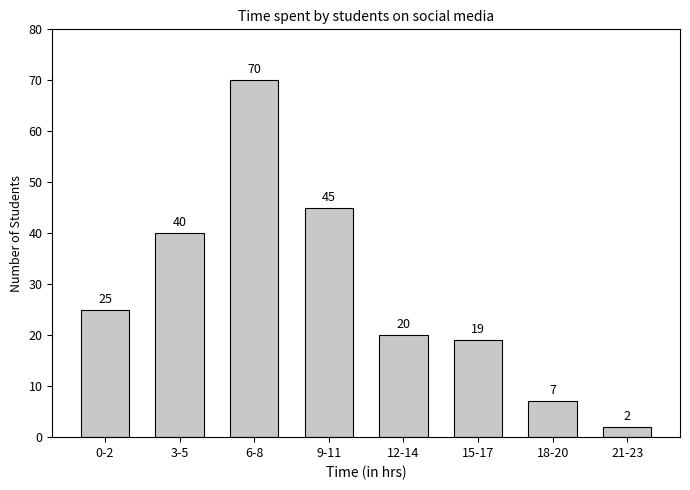

Reading right to left, transcribe all the data shown in this chart.

2	7	19	20	45	70	40	25